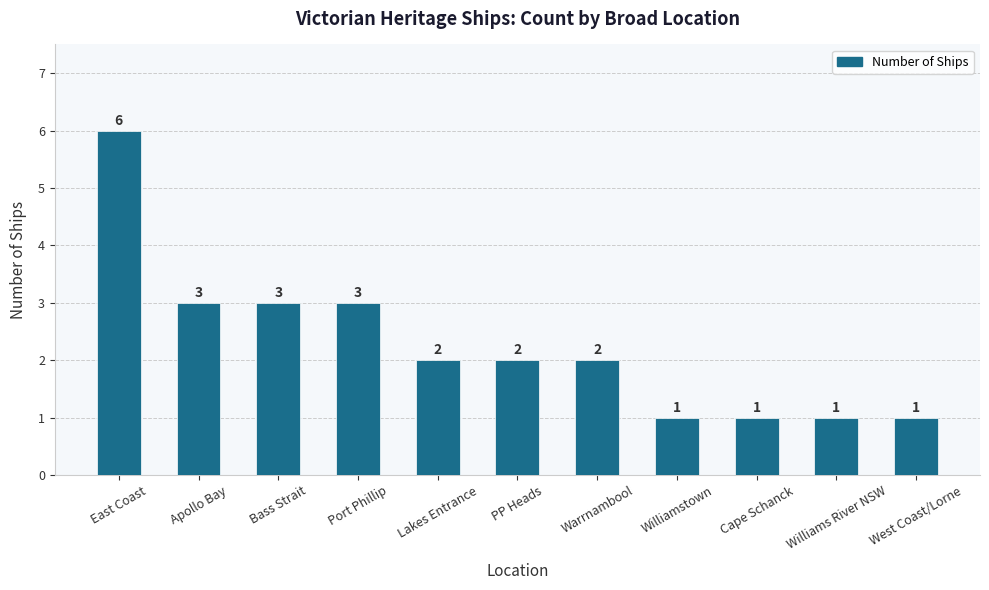

Reading left to right, extract all data points from this chart.

6	3	3	3	2	2	2	1	1	1	1